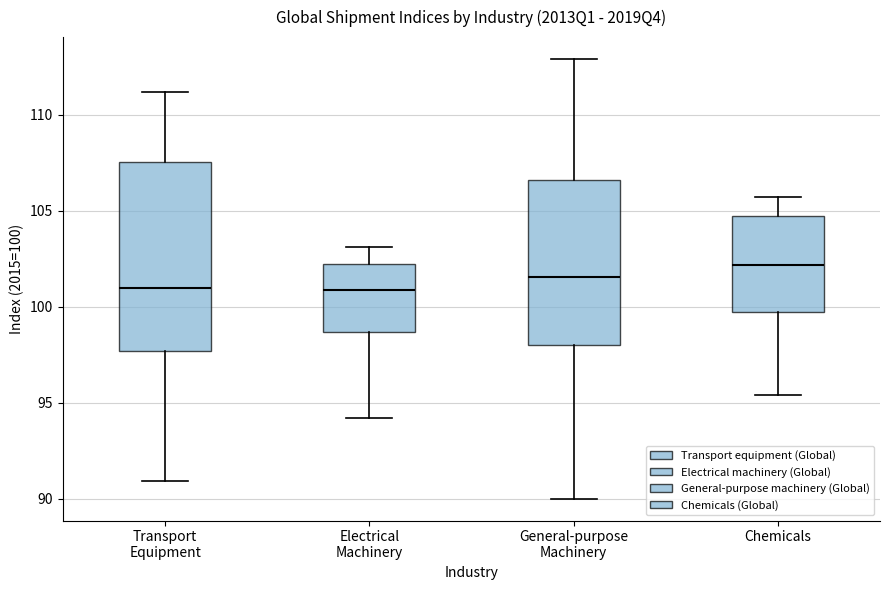

Which box's median line is the highest?

Chemicals